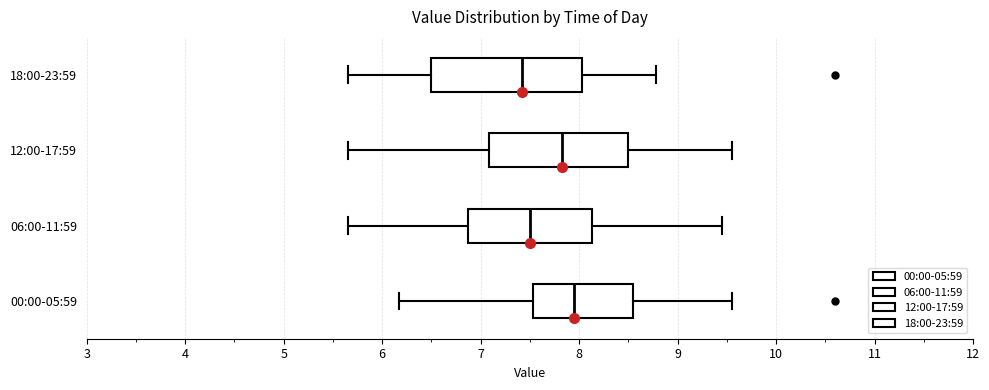

Comparing the boxes themselves (not the whiskers), which one is the widest?

18:00-23:59